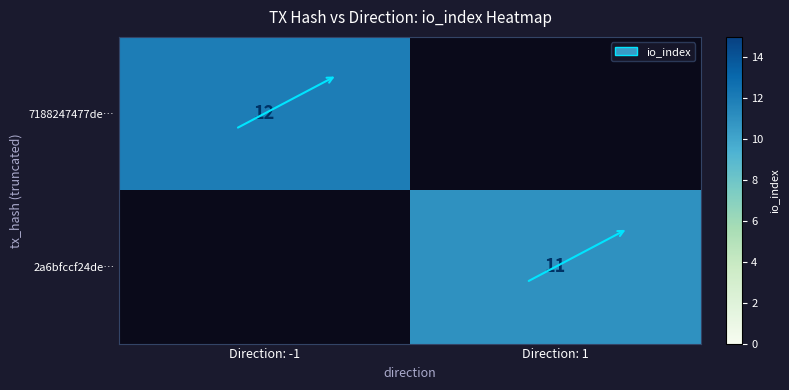

True or false: 7188247477de… has a value of 8 at Direction: -1.

False